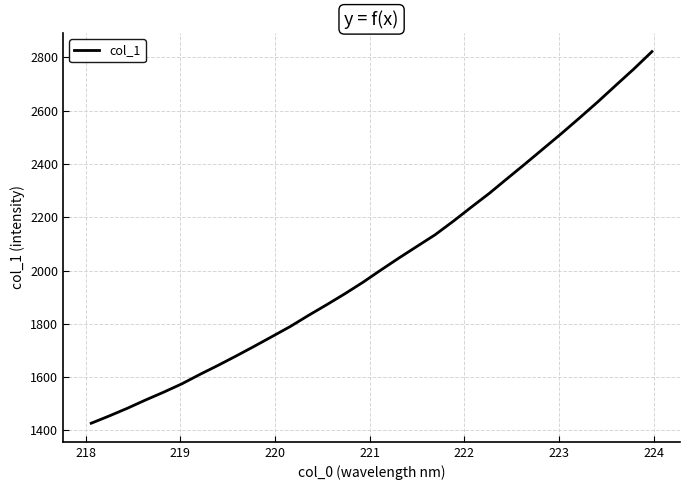

What is the greatest value displayed?

2821.0